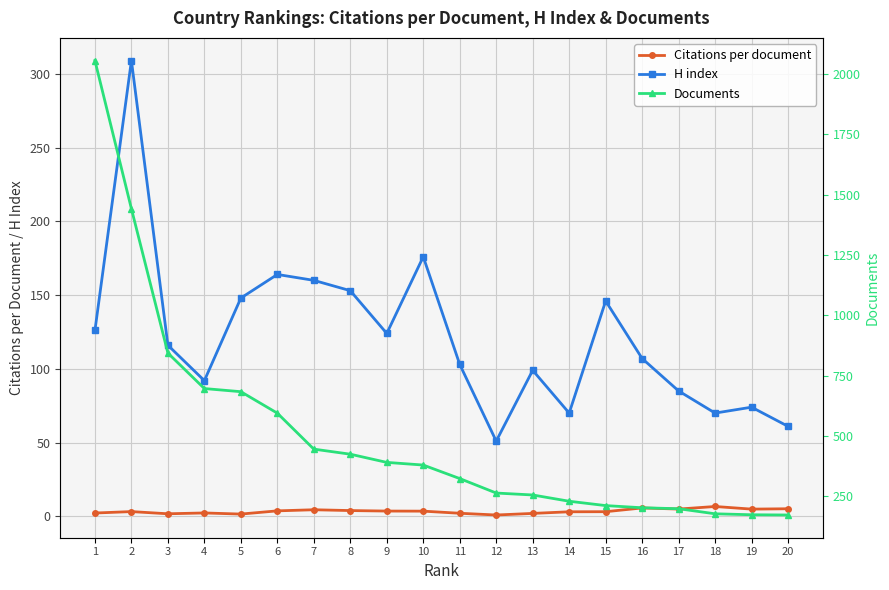

True or false: Documents and Citations per document intersect in this chart.

False